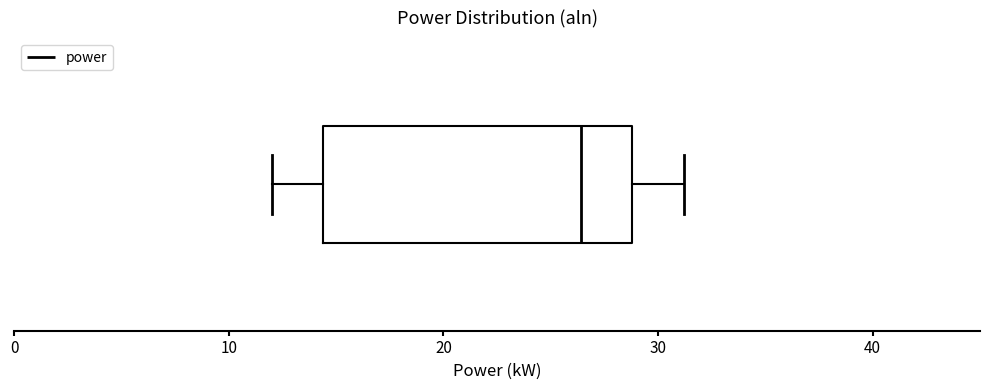

Where does the median line of the box sit on the x-axis? The values are not printed on the chart, so give them approximately, as read against the axis.

26